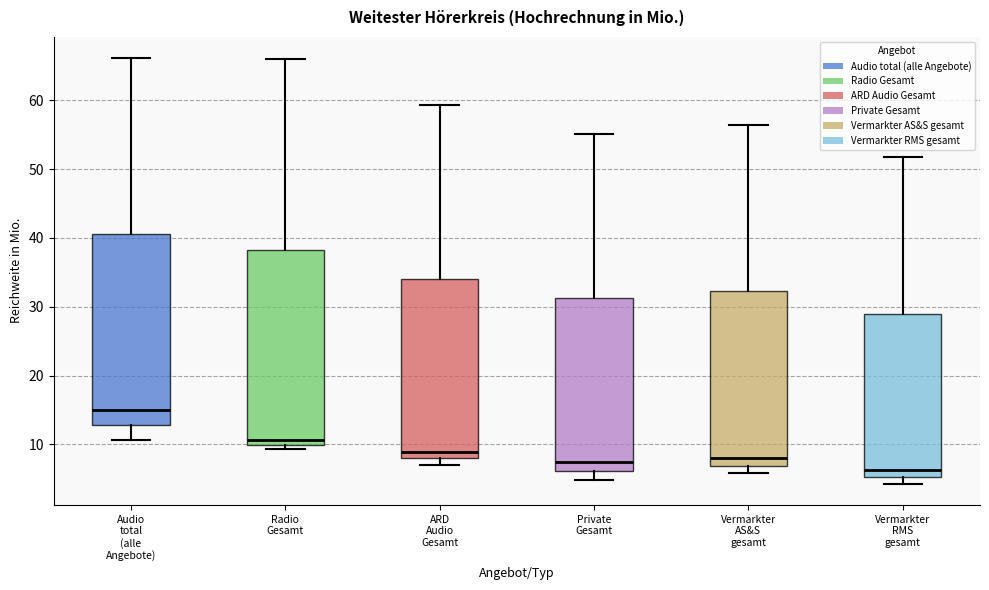

Where does the upper whisker of the box for Private Gesamt end on the y-axis? The values are not printed on the chart, so give them approximately, as read against the axis.

55